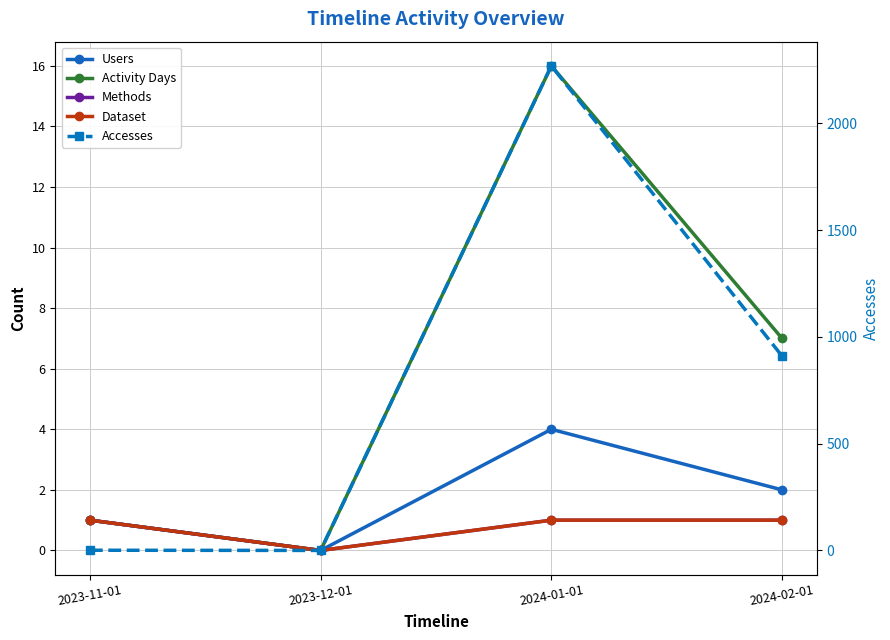

Reading left to right, extract all data points from this chart.

Users: 2023-11-01=1	2023-12-01=0	2024-01-01=4	2024-02-01=2
Activity Days: 2023-11-01=1	2023-12-01=0	2024-01-01=16	2024-02-01=7
Methods: 2023-11-01=1	2023-12-01=0	2024-01-01=1	2024-02-01=1
Dataset: 2023-11-01=1	2023-12-01=0	2024-01-01=1	2024-02-01=1
Accesses: 2023-11-01=1	2023-12-01=0	2024-01-01=2269	2024-02-01=910